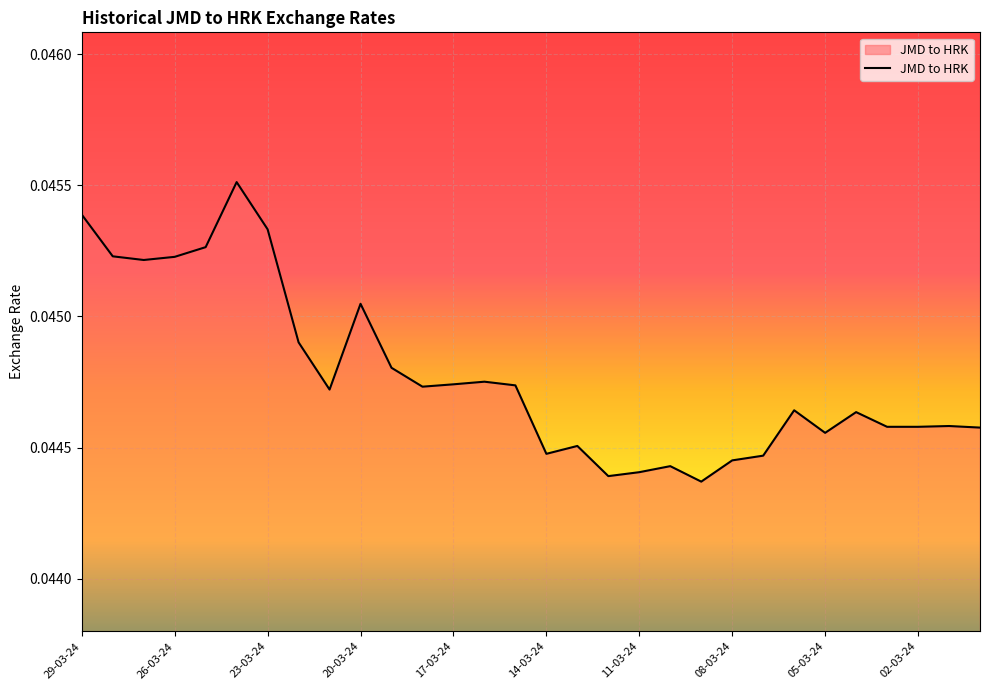

Count the number of categories in the chart.

30